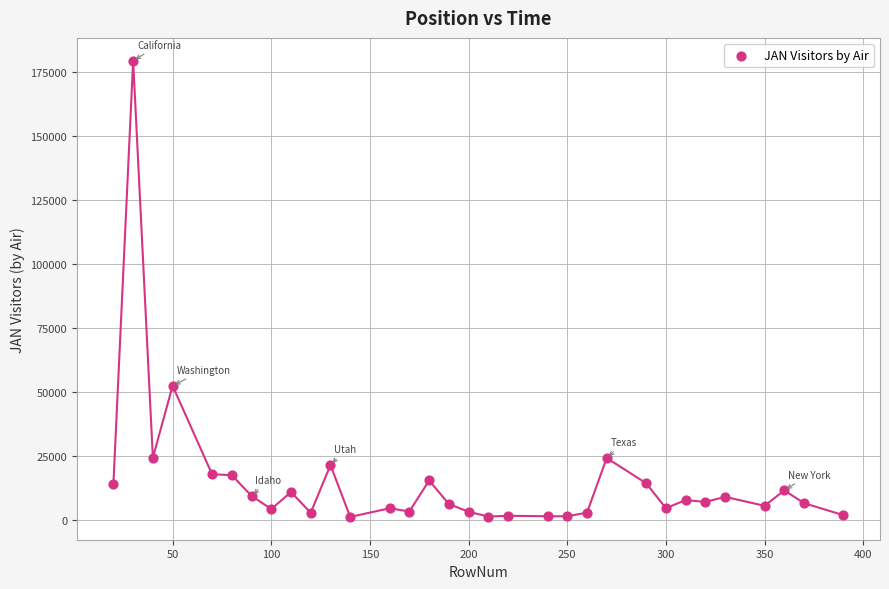

What is the range of Y values (max minus min)?

178367.8